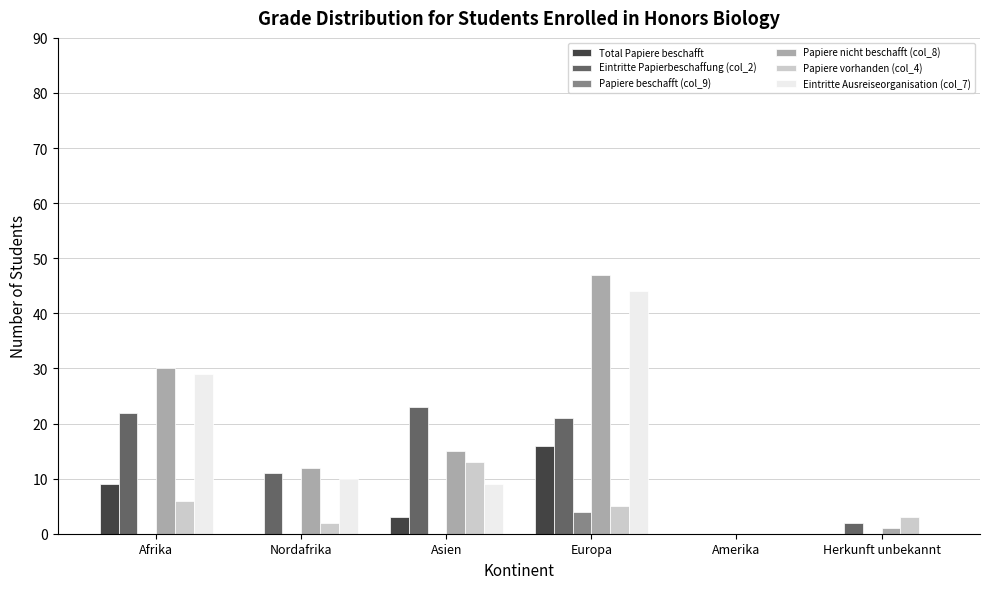

Which series changed the most between Asien and Europa?

Eintritte Ausreiseorganisation (col_7)